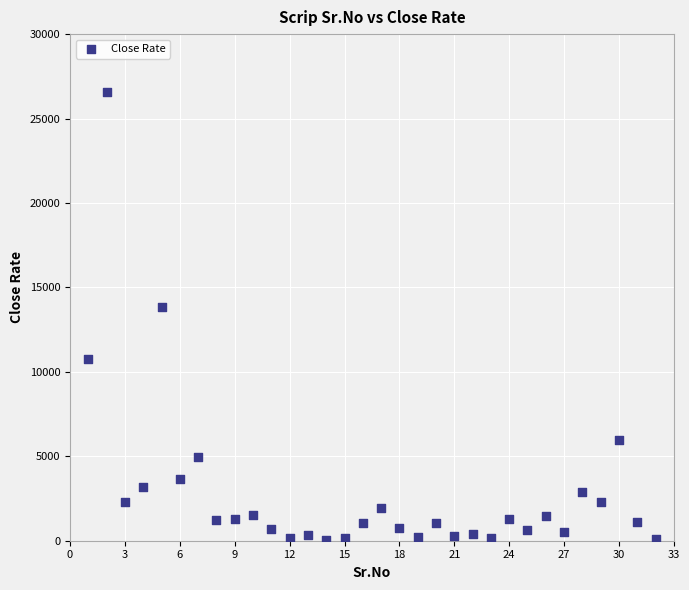

What Y value in the scatter plot is closest to 13288?

13810.9